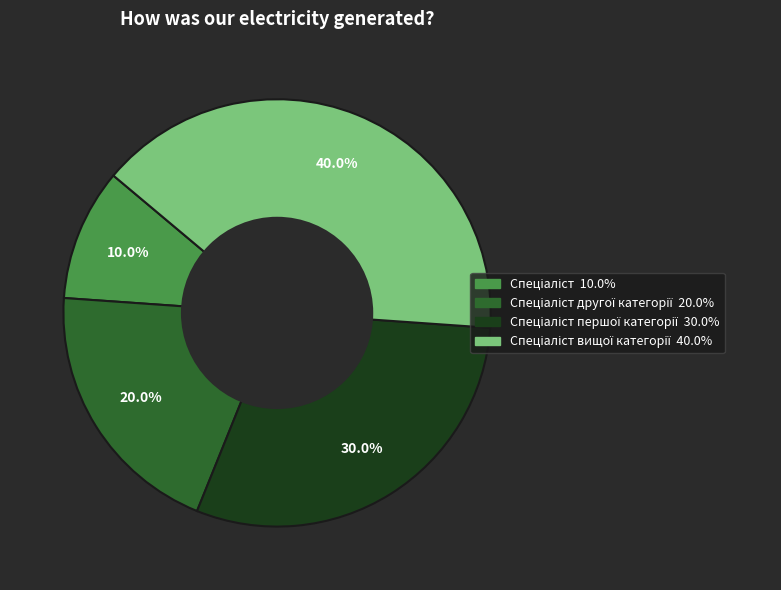

Is there a majority slice in this chart?

No